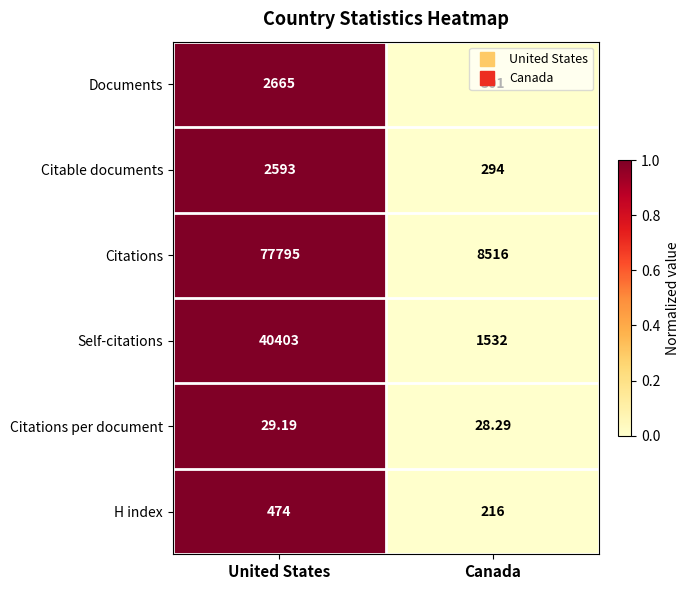

Which series has the largest total across all categories?

Citations